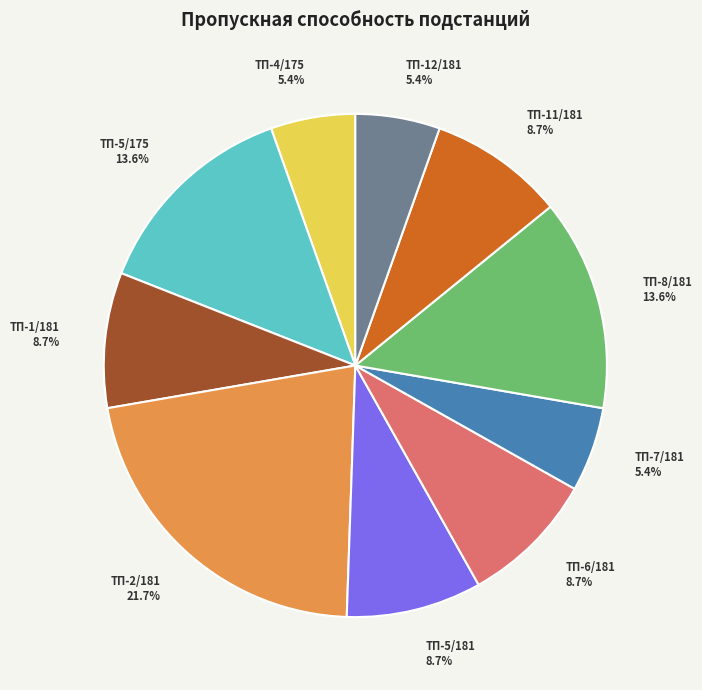

To the nearest percent, what percentage of the pie is ТП-6/181?

9%